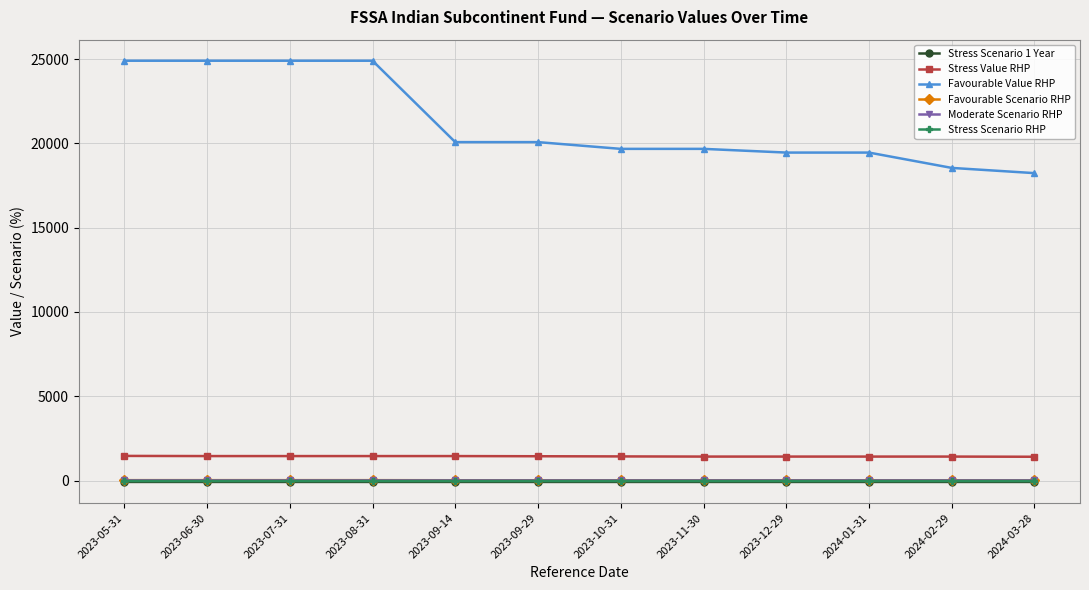

Which series has the largest range (max minus min)?

Favourable Value RHP